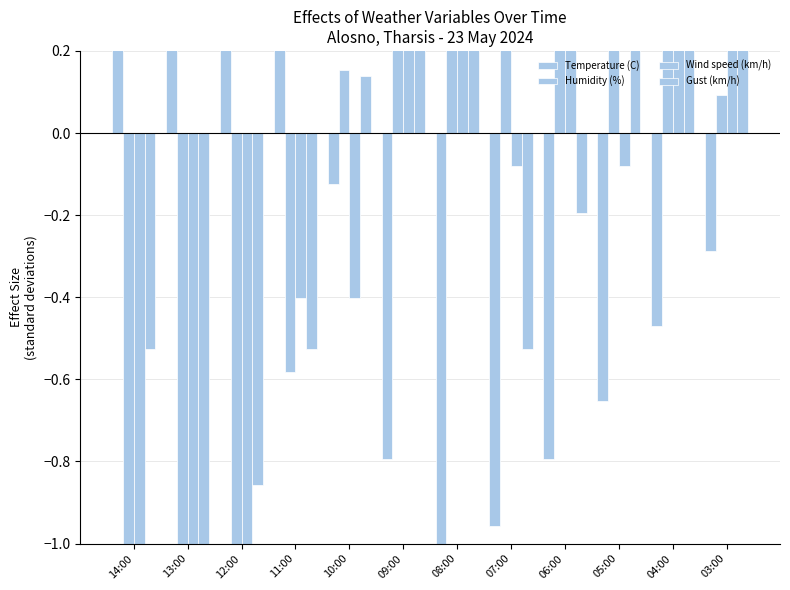

What are all the series names shown in the legend?

Temperature (C), Humidity (%), Wind speed (km/h), Gust (km/h)